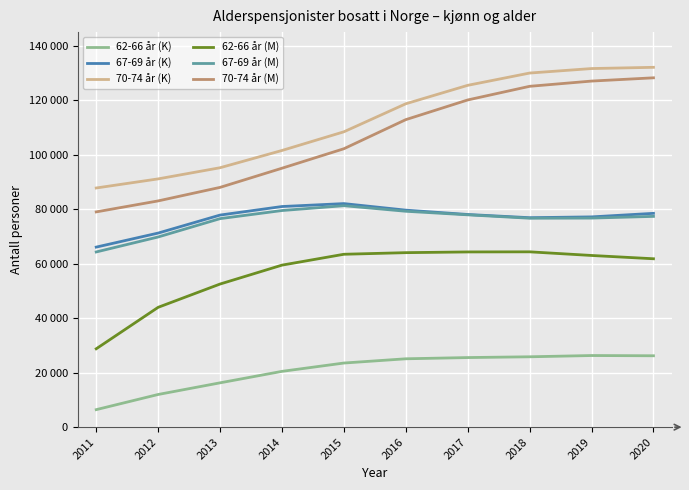

True or false: 67-69 år (M) and 62-66 år (M) cross at least once.

False